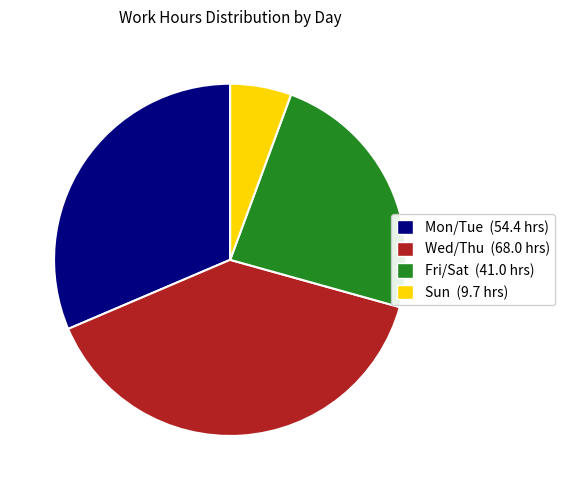

Is Mon/Tue (54.4 hrs) the majority of the pie?

No